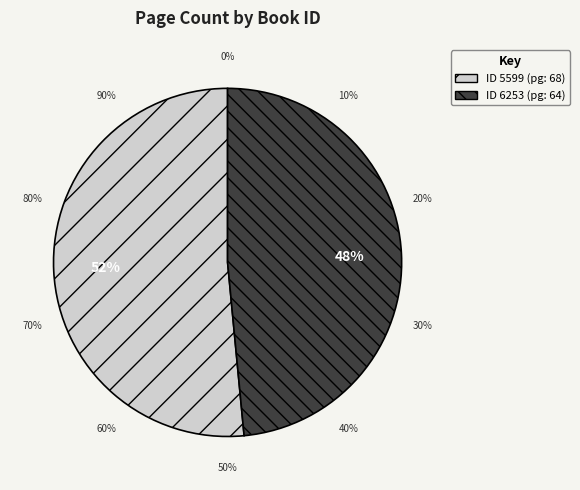

To the nearest percent, what is the combined percentage of 5599 and 6253?

100%